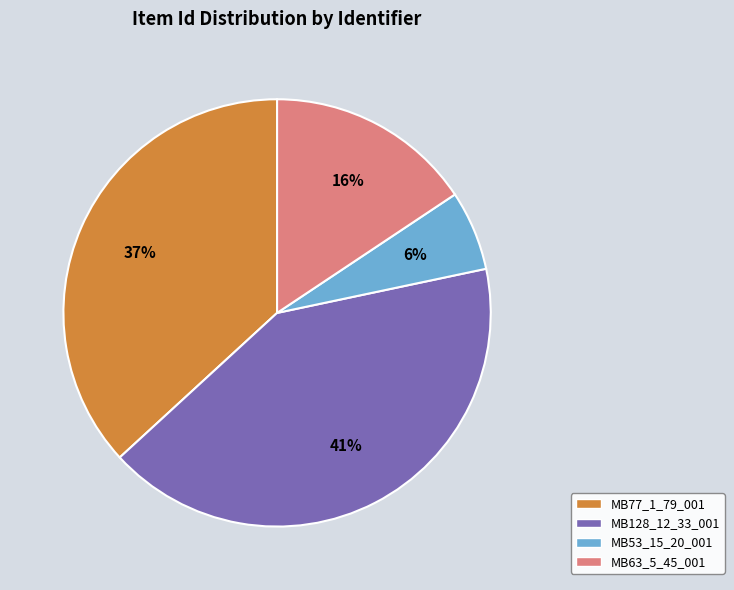

To the nearest percent, what percentage of the pie is MB128_12_33_001?

41%